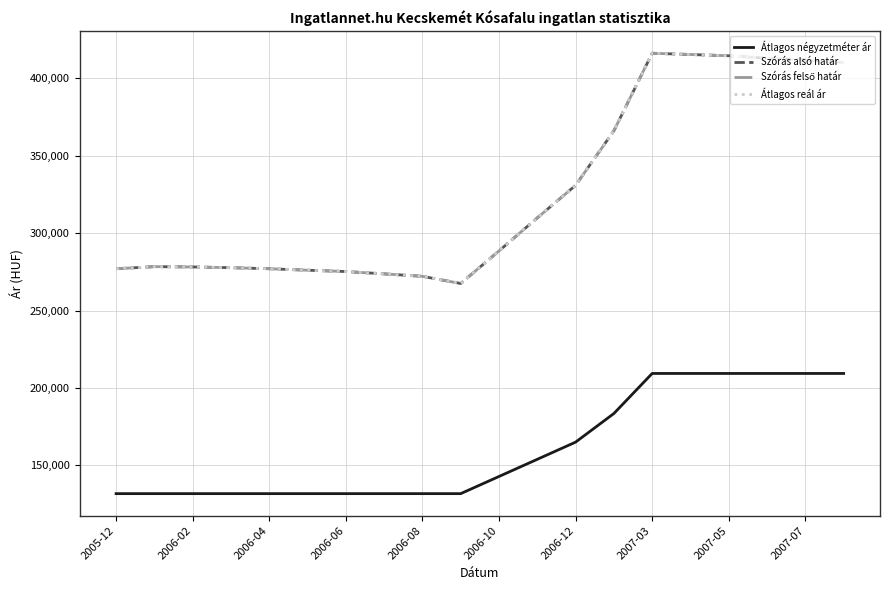

Does the chart display data point markers on the line(s)?

No